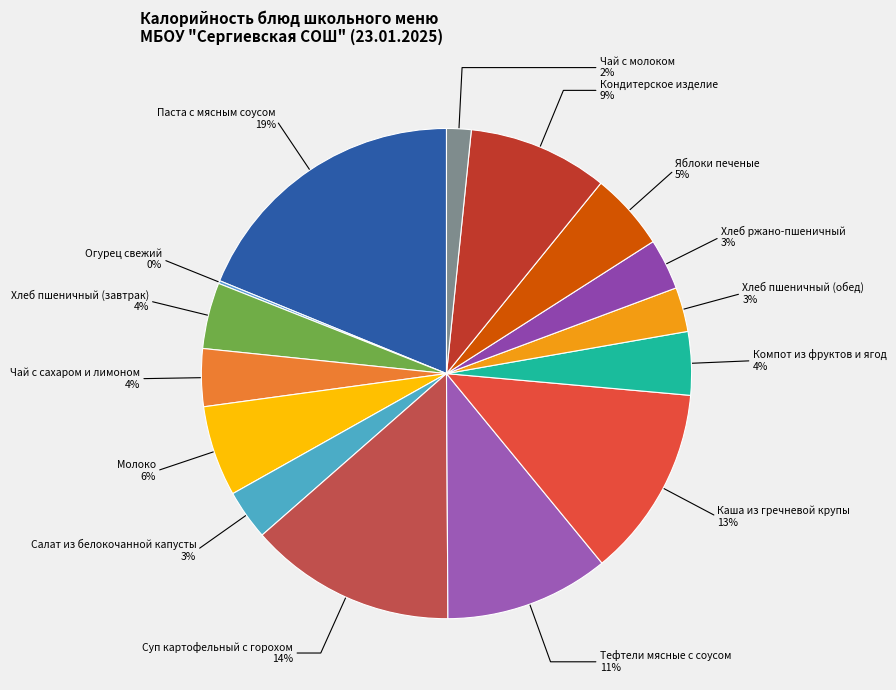

True or false: Тефтели мясные с соусом accounts for 18% of the total.

False